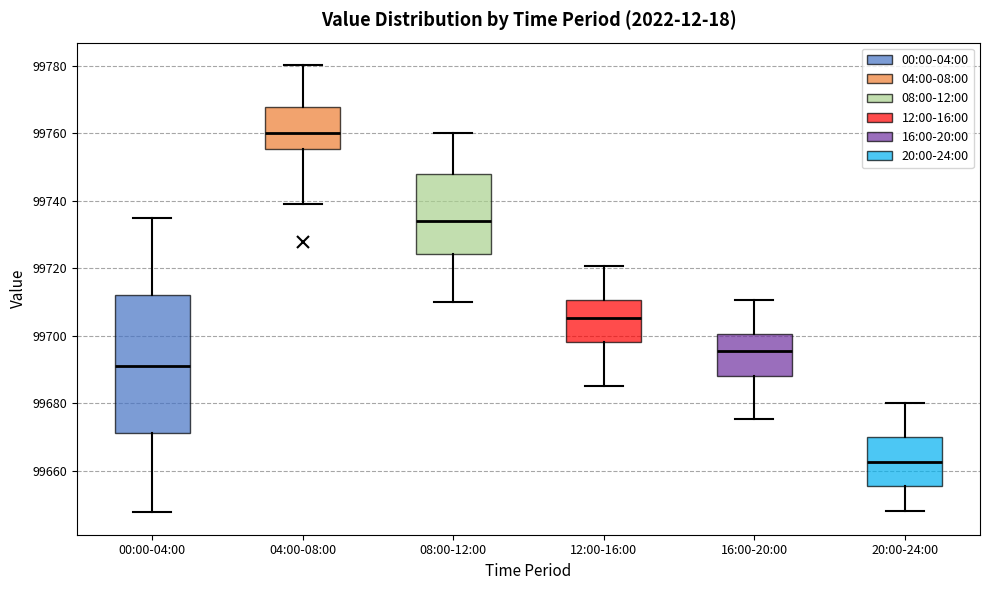

Reading left to right, read every box against the y-axis: the position of its median line, the range the box covers, and the ends of its whiskers. The values are not printed on the chart, so give them approximately, as read against the axis.

00:00-04:00: median 99692, box 99672 to 99712, whiskers 99648 to 99734
04:00-08:00: median 99760, box 99756 to 99768, whiskers 99740 to 99780
08:00-12:00: median 99734, box 99724 to 99748, whiskers 99710 to 99760
12:00-16:00: median 99706, box 99698 to 99710, whiskers 99686 to 99720
16:00-20:00: median 99696, box 99688 to 99700, whiskers 99676 to 99710
20:00-24:00: median 99662, box 99656 to 99670, whiskers 99648 to 99680